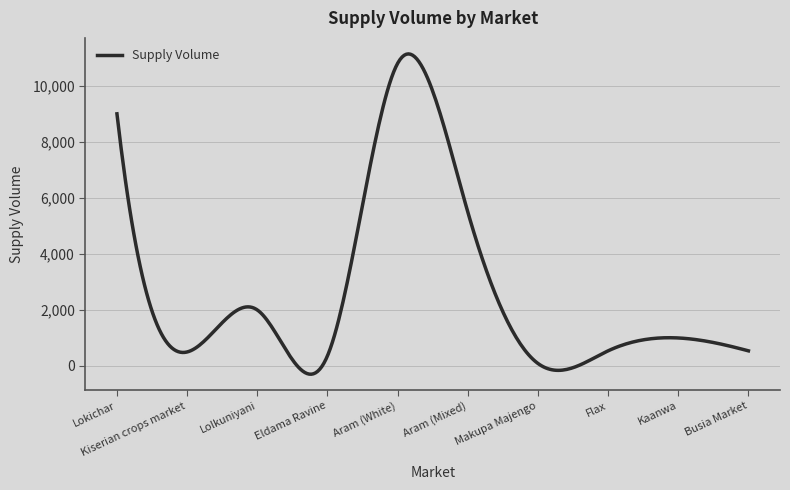

What is the difference between the maximum and minimum values?

11433.0